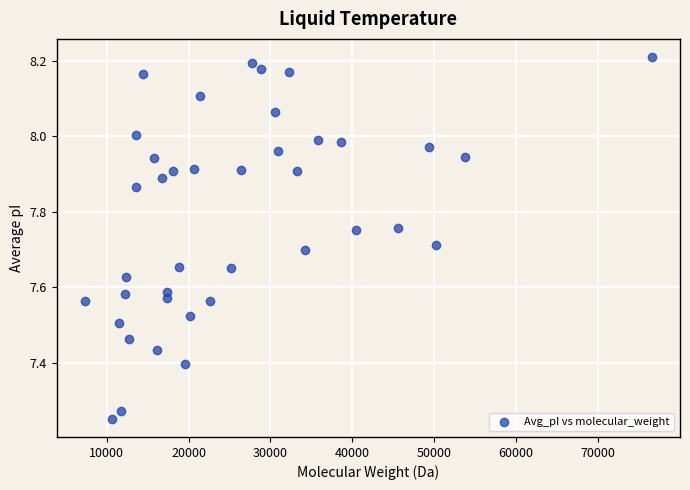

What is the range of X values (max minus min)?

69188.5